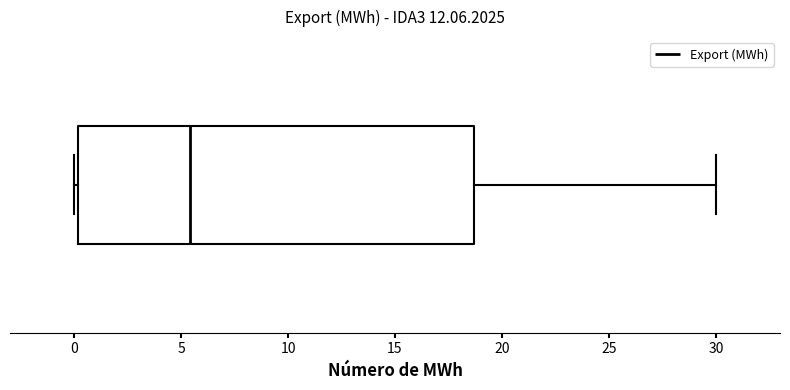

Read this box plot against the x-axis: the position of the median line, the range covered by the box, and the ends of both whiskers. The values are not printed on the chart, so give them approximately, as read against the axis.

median 5.5, box 0.0 to 18.5, whiskers 0.0 (just left of the box's left edge) to 30.0